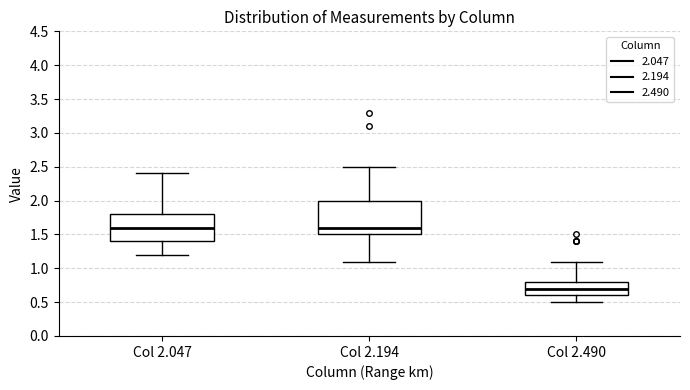

Reading left to right, transcribe this box plot: for each box, give where its median line is, the range the box spans, and where its two whiskers end, as read against the y-axis. The values are not printed on the chart, so give them approximately, as read against the axis.

Col 2.047: median 1.6, box 1.4 to 1.8, whiskers 1.2 to 2.4
Col 2.194: median 1.6, box 1.5 to 2.0, whiskers 1.1 to 2.5
Col 2.490: median 0.7, box 0.6 to 0.8, whiskers 0.5 to 1.1